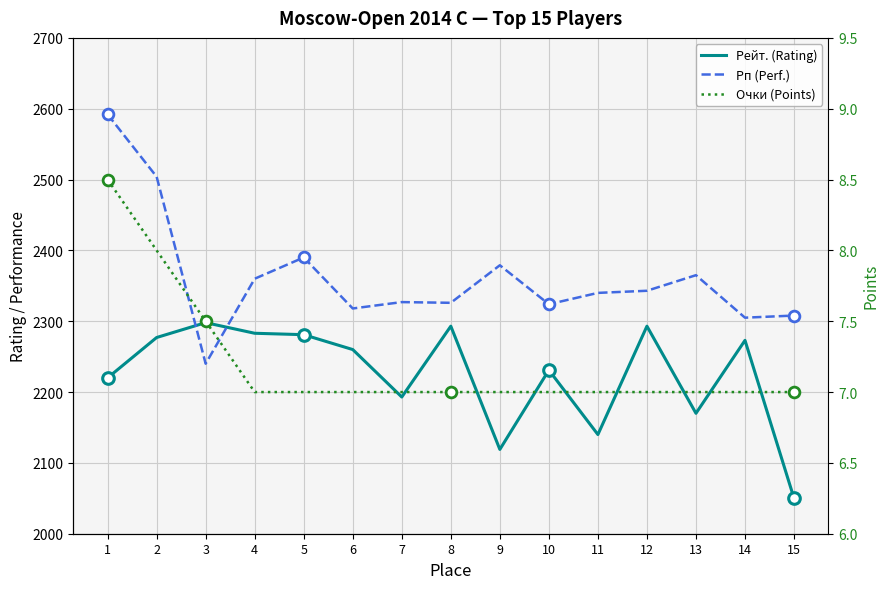

Which series has the largest Y range (max minus min)?

Рп (Perf.)